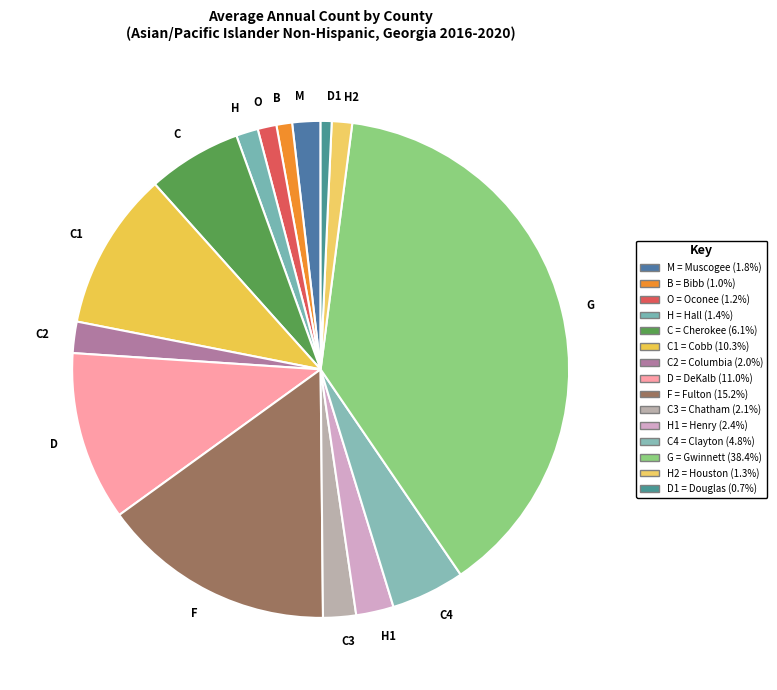

What is the largest slice in the pie chart?

G